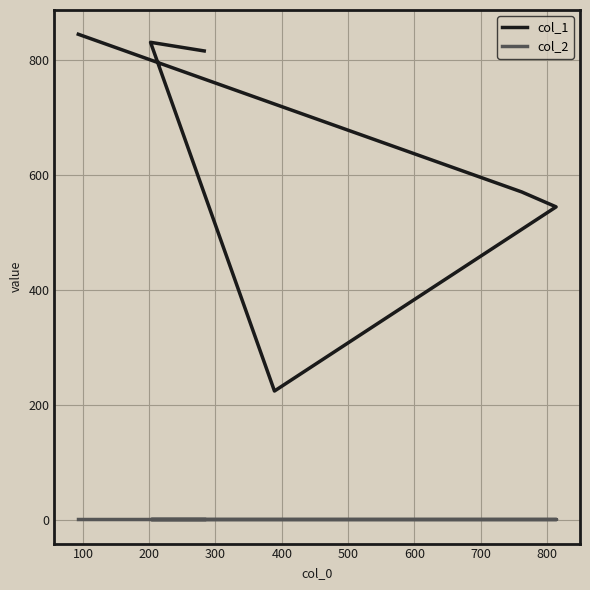

True or false: col_2 and col_1 intersect in this chart.

False